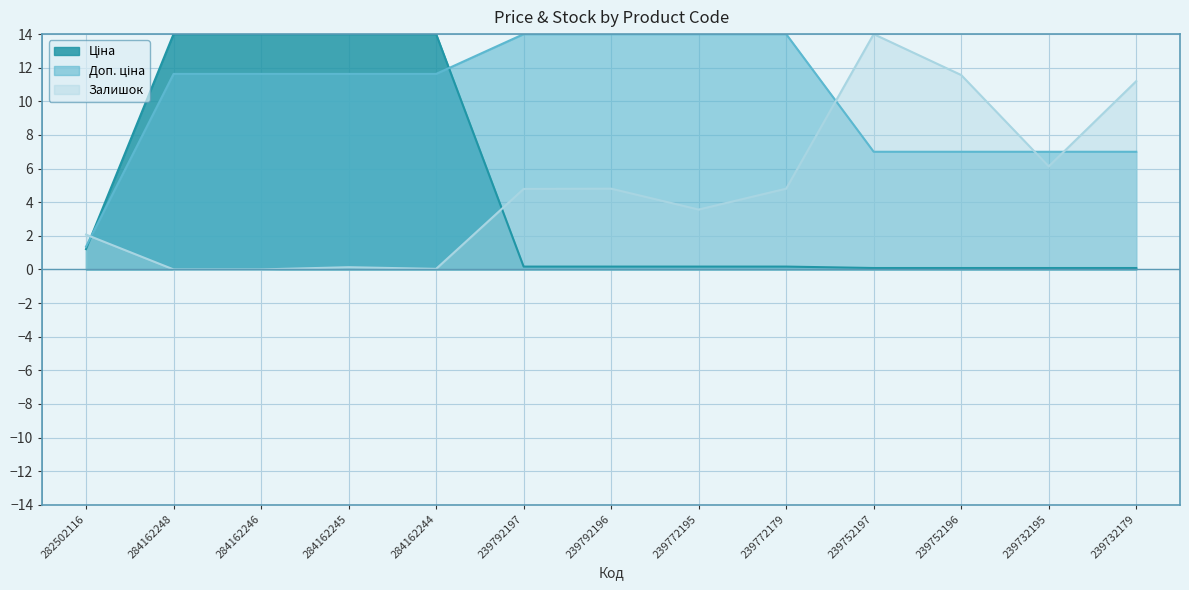

What are all the series names shown in the legend?

Ціна, Доп. ціна, Залишок